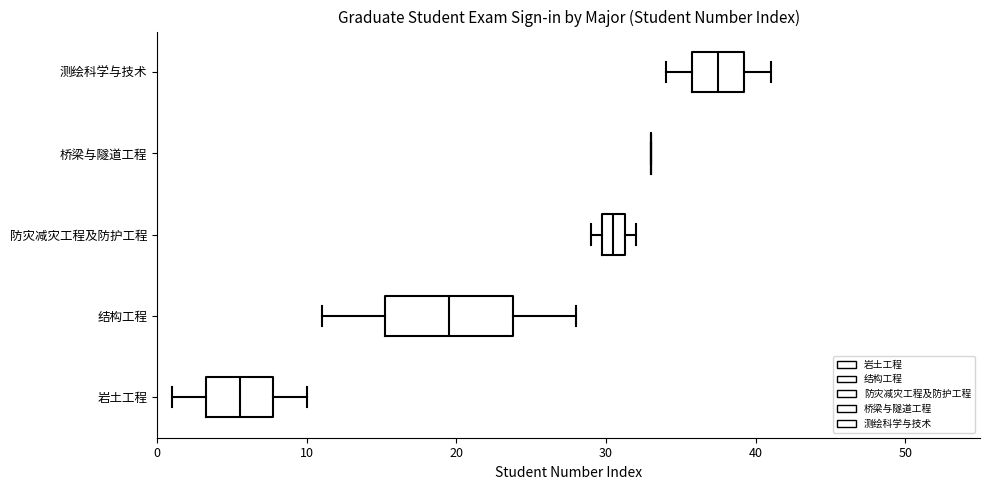

Reading bottom to top, transcribe this box plot: for each box, give where its median line is, the range the box spans, and where its two whiskers end, as read against the x-axis. The values are not printed on the chart, so give them approximately, as read against the axis.

岩土工程: median 6, box 3 to 8, whiskers 1 to 10
结构工程: median 20, box 15 to 24, whiskers 11 to 28
防灾减灾工程及防护工程: median 31 (inside the box), box 30 to 31, whiskers 29 to 32
桥梁与隧道工程: box collapsed to a line at 33, whiskers 33 to 33
测绘科学与技术: median 38, box 36 to 39, whiskers 34 to 41